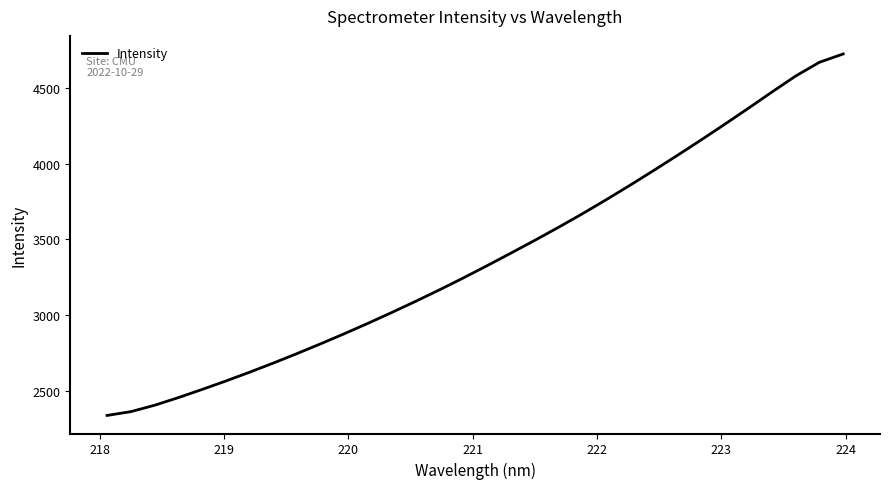

What is the difference between the maximum and minimum values?

2384.1